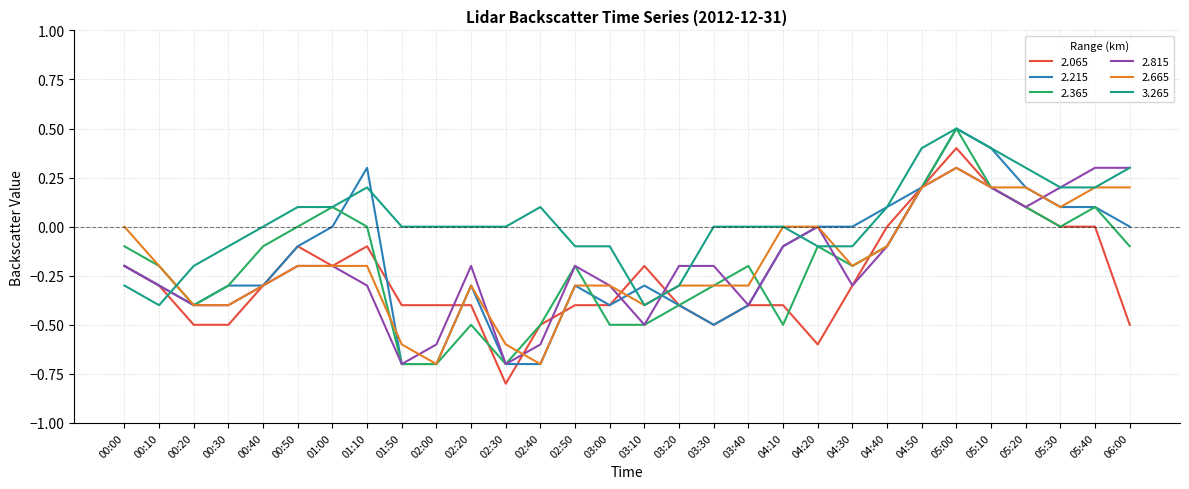

How many lines are shown in the chart?

6